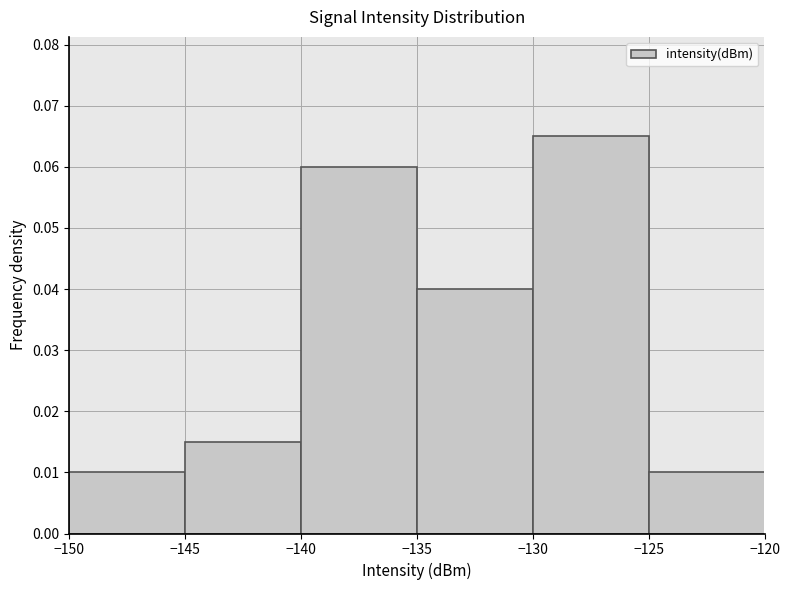

Reading left to right, transcribe this chart: for each bar, give the range it covers on the x-axis and its height. The values are not printed on the chart, so give them approximately, as read against the axis.

-150 to -145: 0.010
-145 to -140: 0.015
-140 to -135: 0.060
-135 to -130: 0.040
-130 to -125: 0.065
-125 to -120: 0.010